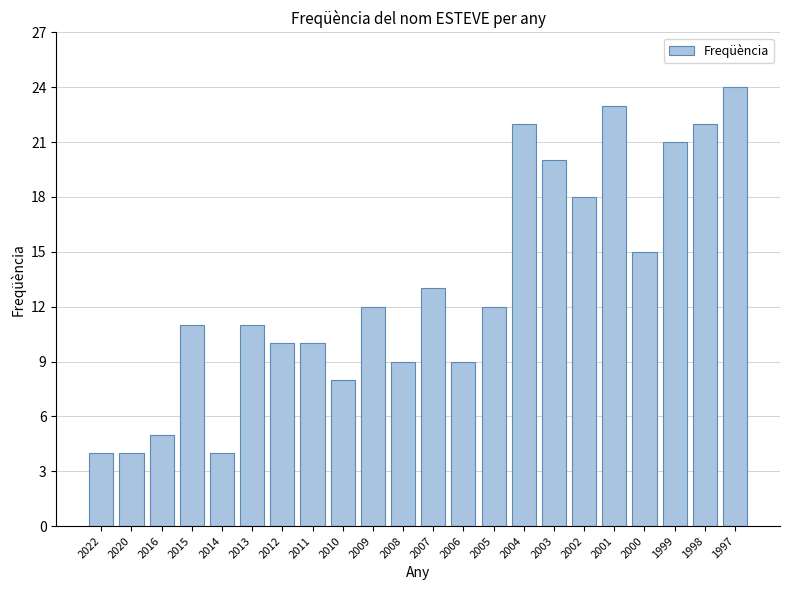

Reading right to left, extract all data points from this chart.

1997=24	1998=22	1999=21	2000=15	2001=23	2002=18	2003=20	2004=22	2005=12	2006=9	2007=13	2008=9	2009=12	2010=8	2011=10	2012=10	2013=11	2014=4	2015=11	2016=5	2020=4	2022=4